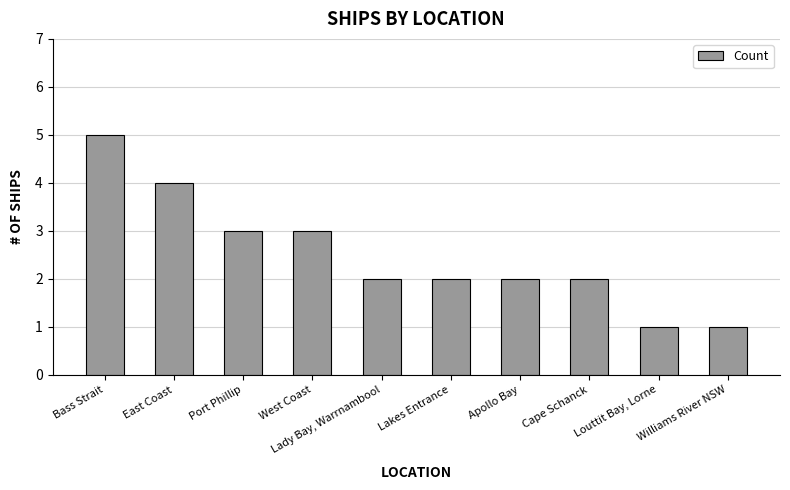

True or false: the data shows 4 at West Coast.

False